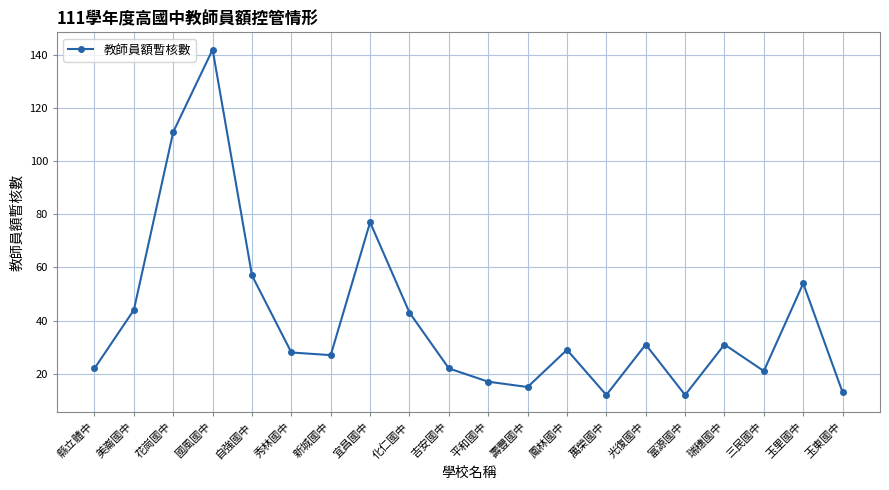

How many series are shown in this chart?

1